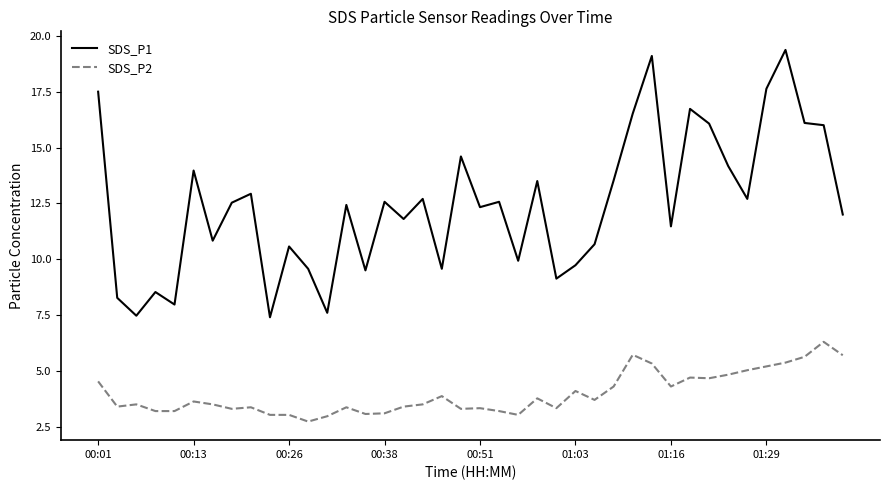

What is the difference between the maximum and minimum values in the SDS_P1 series?

12.0